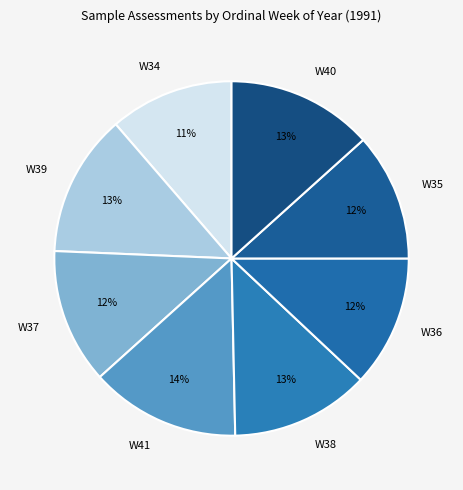

Do W40 and W36 together represent more than half of the pie?

No